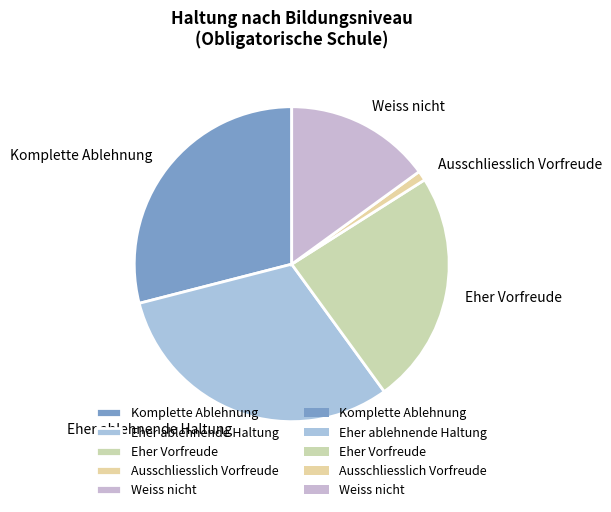

Which slice is the smallest?

Ausschliesslich Vorfreude